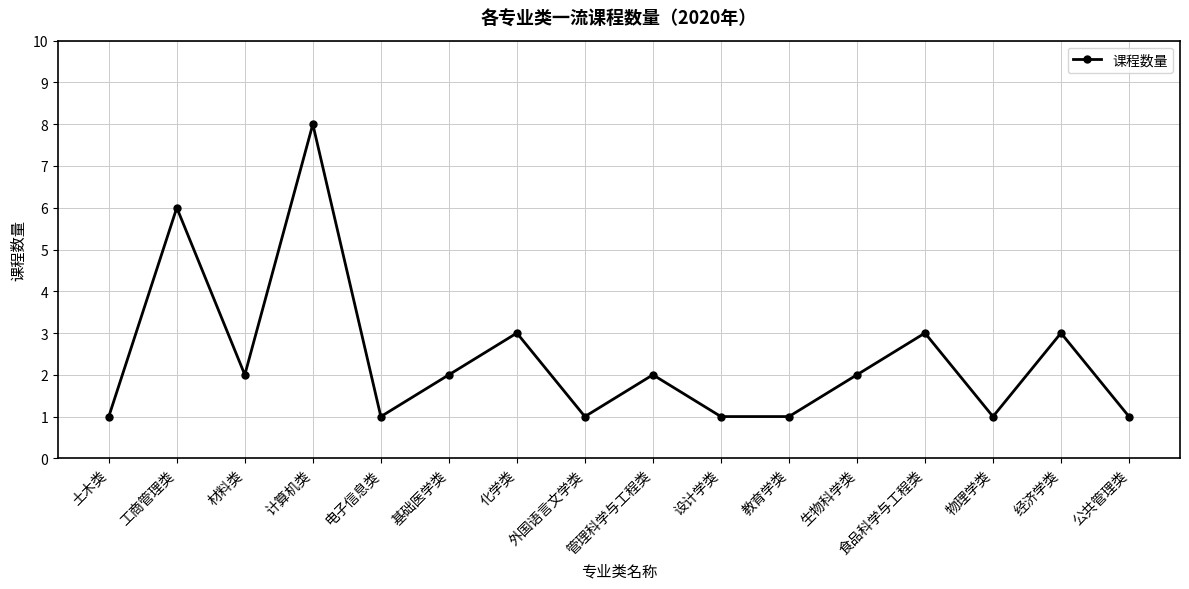

What is the average value?

2